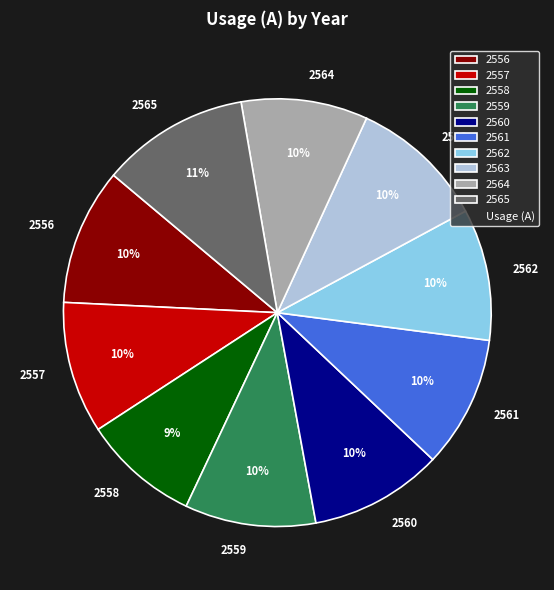

To the nearest percent, what is the difference between the 2557 and 2558 slice percentages?

1%